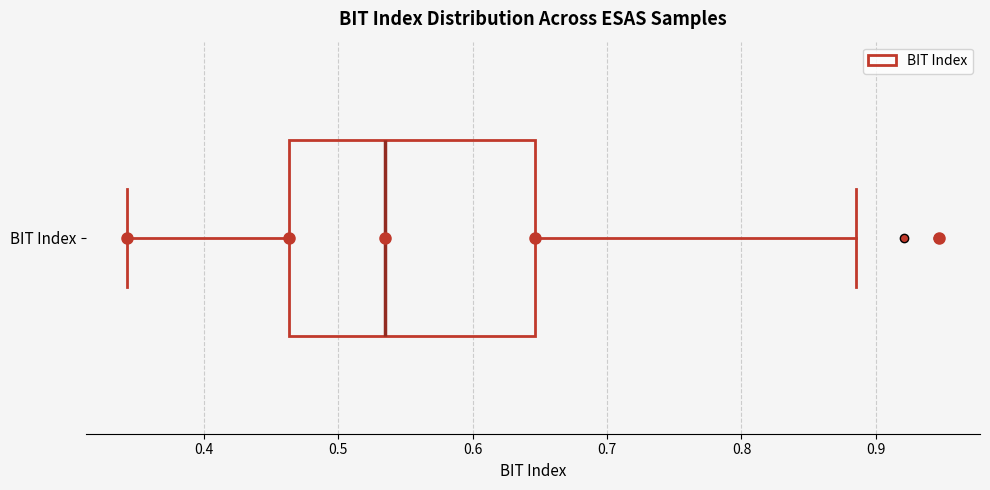

Read this box plot against the x-axis: the position of the median line, the range covered by the box, and the ends of both whiskers. The values are not printed on the chart, so give them approximately, as read against the axis.

median 0.53, box 0.46 to 0.65, whiskers 0.34 to 0.88